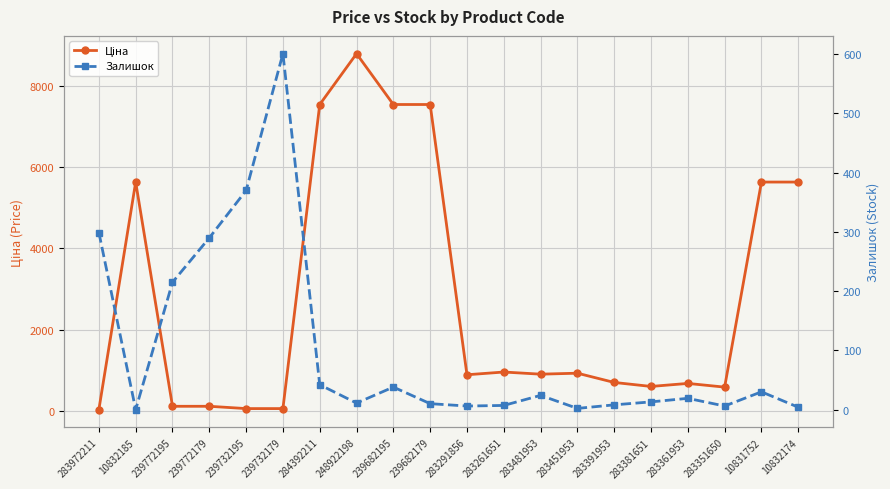

What is the difference between the maximum and second lowest values in the Ціна series?

8741.0